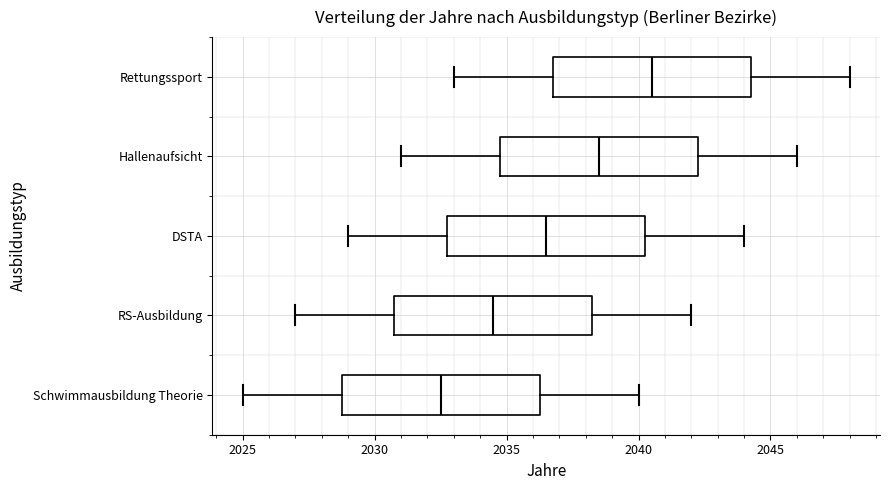

Which box's median line is the furthest to the left?

Schwimmausbildung Theorie